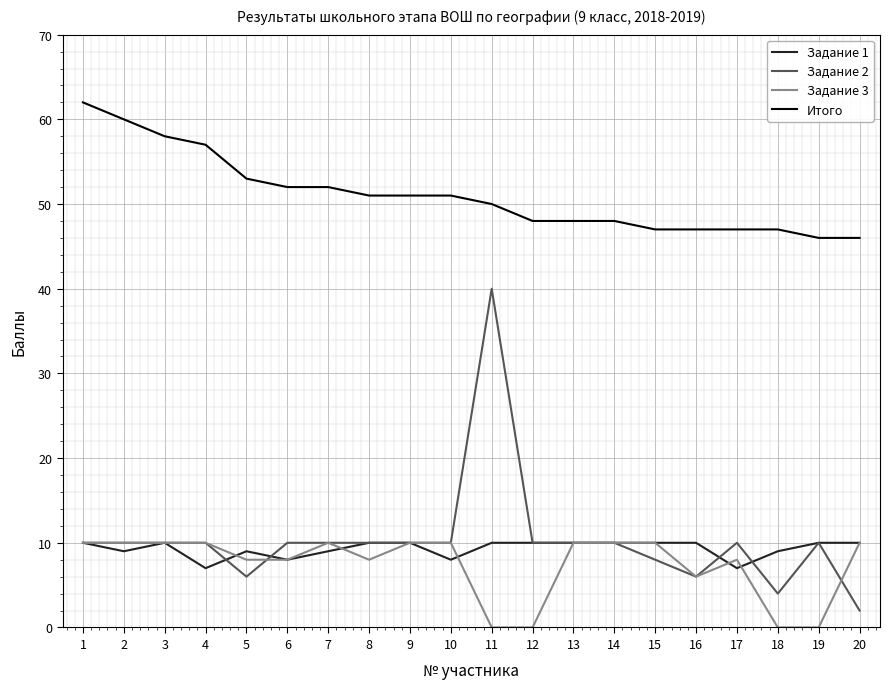

Reading left to right, list all the values displayed in this chart.

Задание 1: 1=10	2=9	3=10	4=7	5=9	6=8	7=9	8=10	9=10	10=8	11=10	12=10	13=10	14=10	15=10	16=10	17=7	18=9	19=10	20=10
Задание 2: 1=10	2=10	3=10	4=10	5=6	6=10	7=10	8=10	9=10	10=10	11=40	12=10	13=10	14=10	15=8	16=6	17=10	18=4	19=10	20=2
Задание 3: 1=10	2=10	3=10	4=10	5=8	6=8	7=10	8=8	9=10	10=10	11=0	12=0	13=10	14=10	15=10	16=6	17=8	18=0	19=0	20=10
Итого: 1=62	2=60	3=58	4=57	5=53	6=52	7=52	8=51	9=51	10=51	11=50	12=48	13=48	14=48	15=47	16=47	17=47	18=47	19=46	20=46